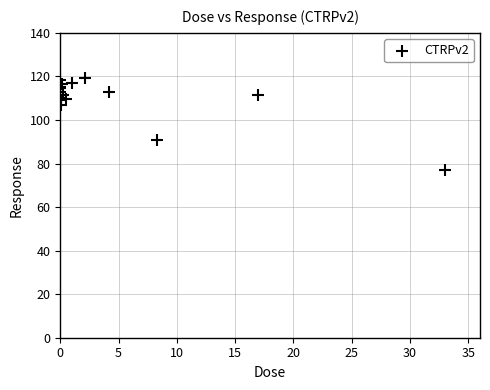

What Y value in the scatter plot is closest to 98?

90.7